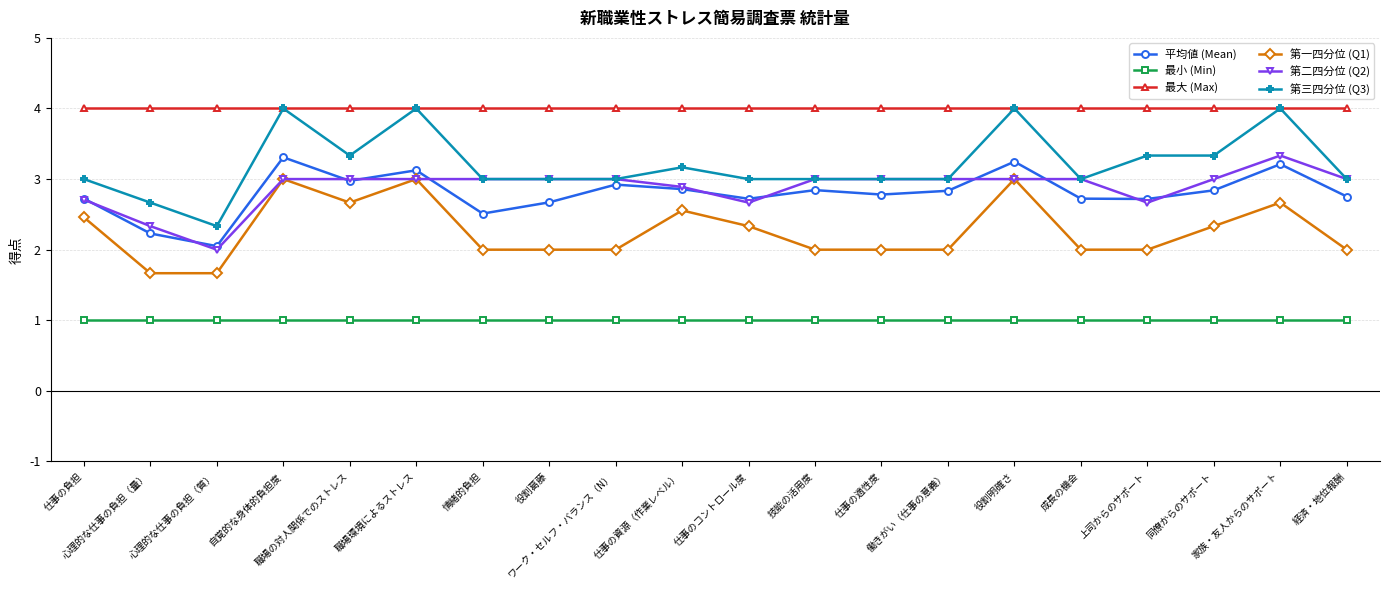

How many lines are shown in the chart?

6